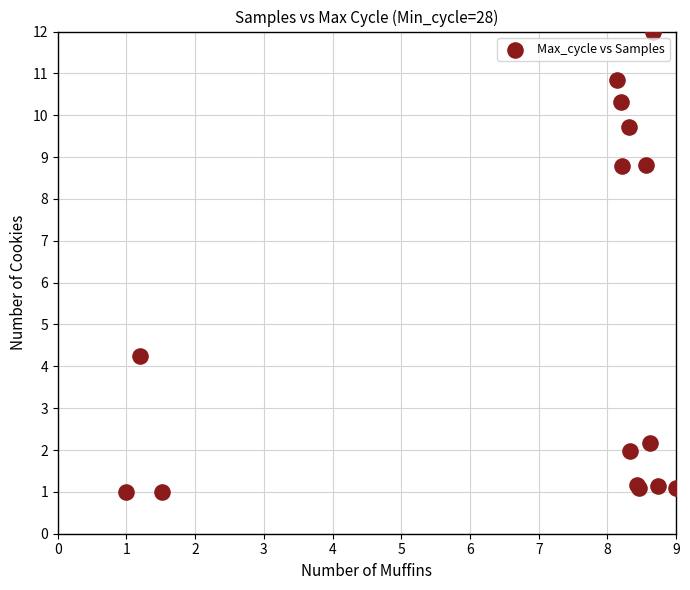

What Y value in the scatter plot is closest to 6?

4.2